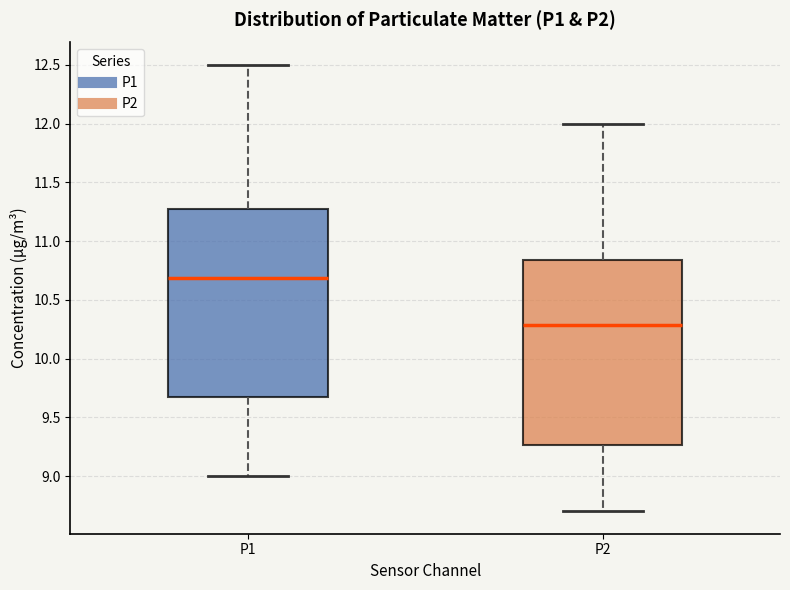

Reading left to right, read every box against the y-axis: the position of its median line, the range the box covers, and the ends of its whiskers. The values are not printed on the chart, so give them approximately, as read against the axis.

P1: median 10.70, box 9.70 to 11.25, whiskers 9.00 to 12.50
P2: median 10.30, box 9.25 to 10.85, whiskers 8.70 to 12.00